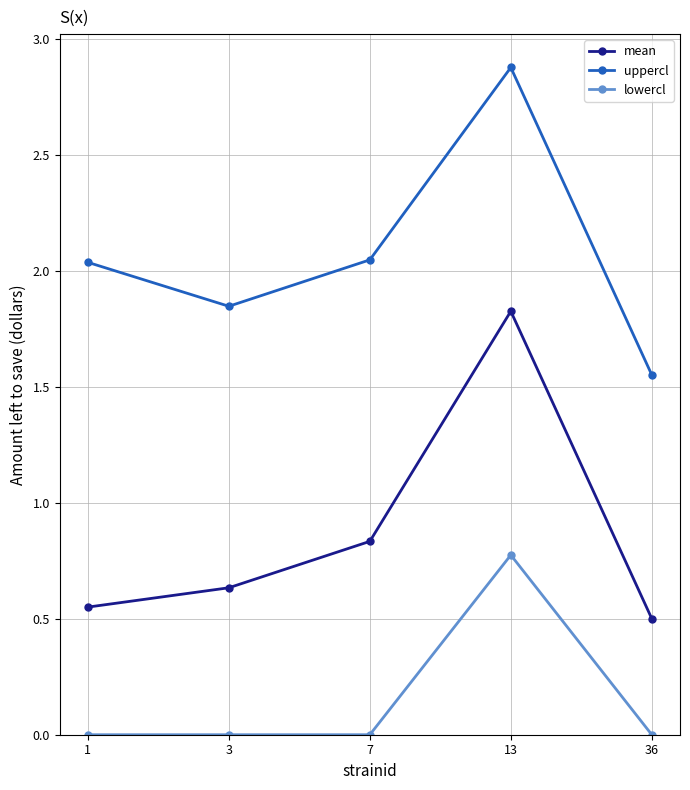

What is the average value of the mean series?

0.9